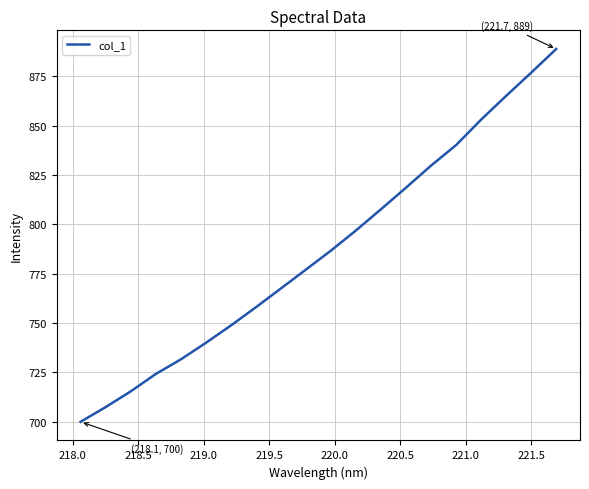

What is the smallest value displayed?

700.0